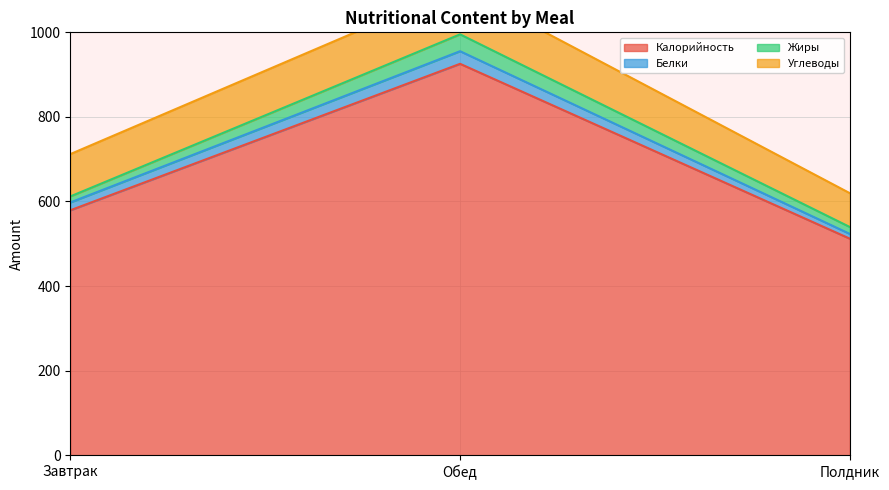

What is the difference between the Жиры values at Полдник and Завтрак?

2.1